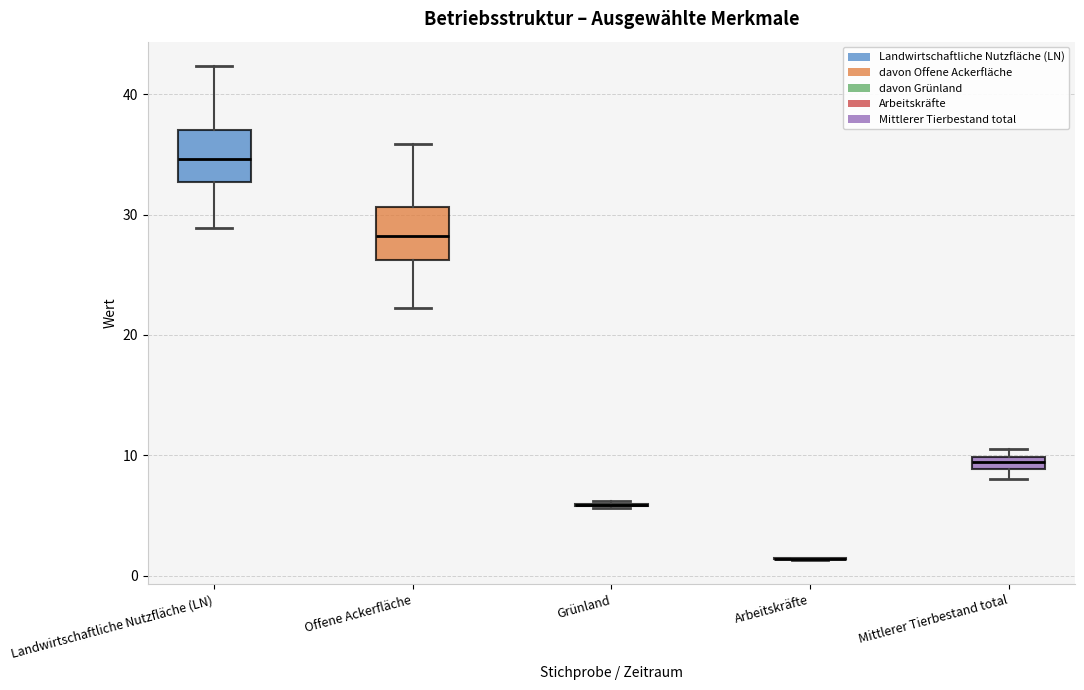

Where is the upper edge of the box for Mittlerer Tierbestand total on the y-axis? The values are not printed on the chart, so give them approximately, as read against the axis.

10